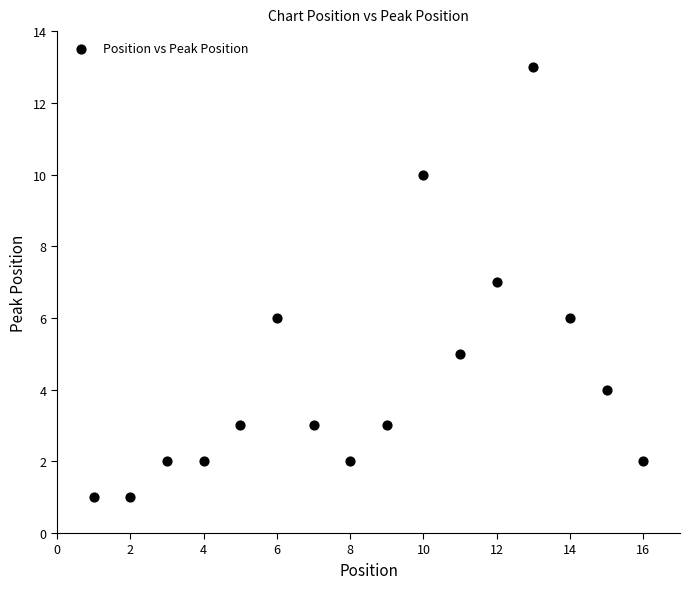

What is the range of Y values (max minus min)?

12